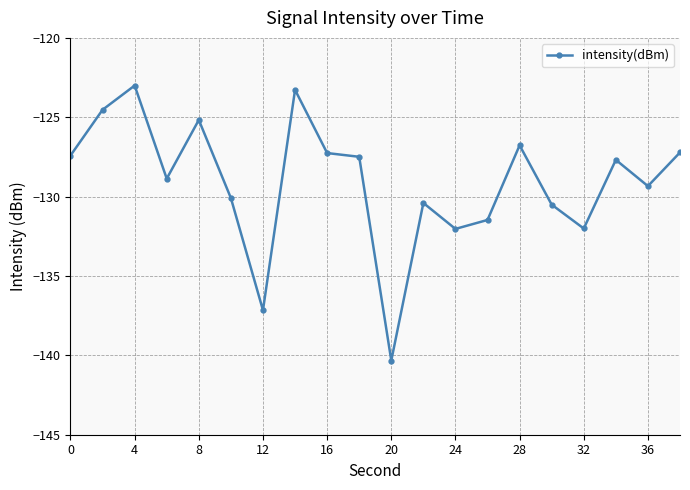

What is the value of the 8th point from the left?

-123.3